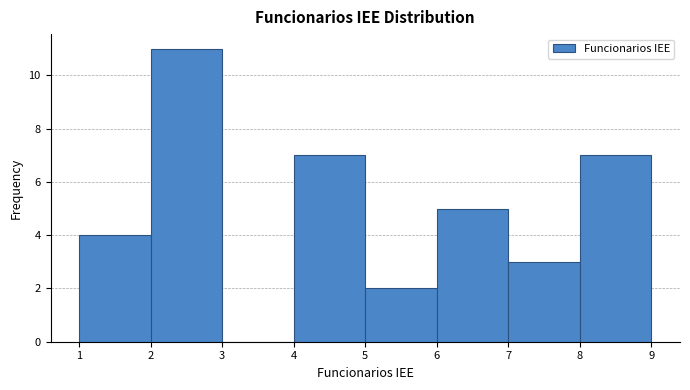

What is the height of the bar covering 5 to 6 on the x-axis? The values are not printed on the chart, so give them approximately, as read against the axis.

2